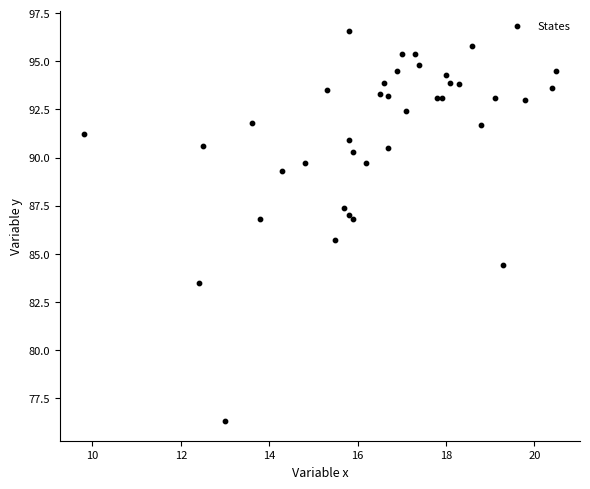

What Y value in the scatter plot is closest to 86?

85.7